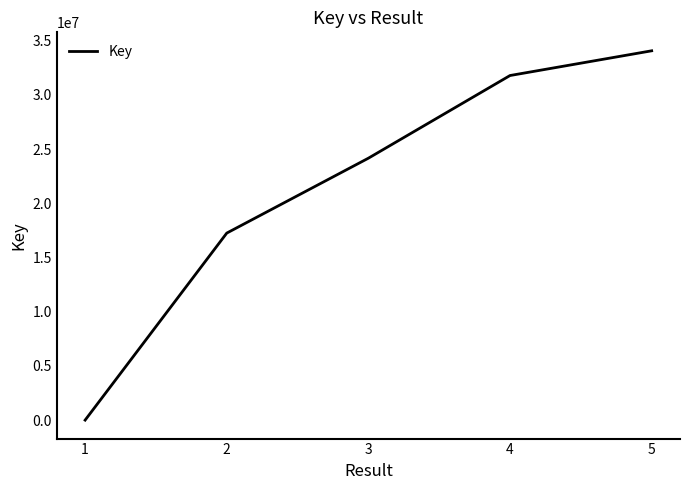

What is the difference between the values at 4 and 5?

2279213